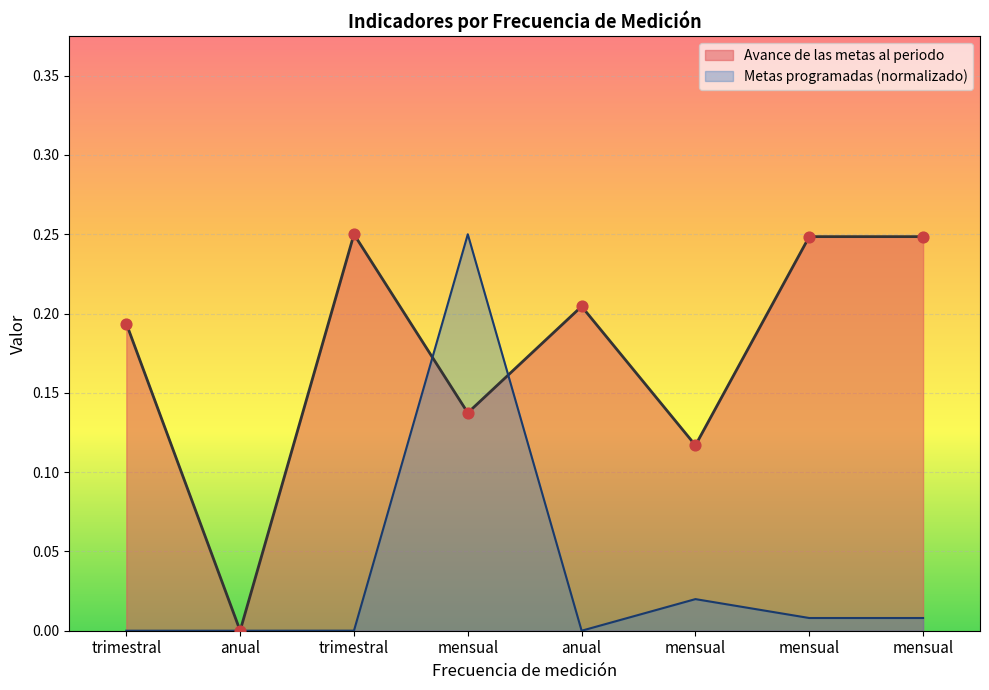

Which series contains the lowest Y value?

Avance de las metas al periodo